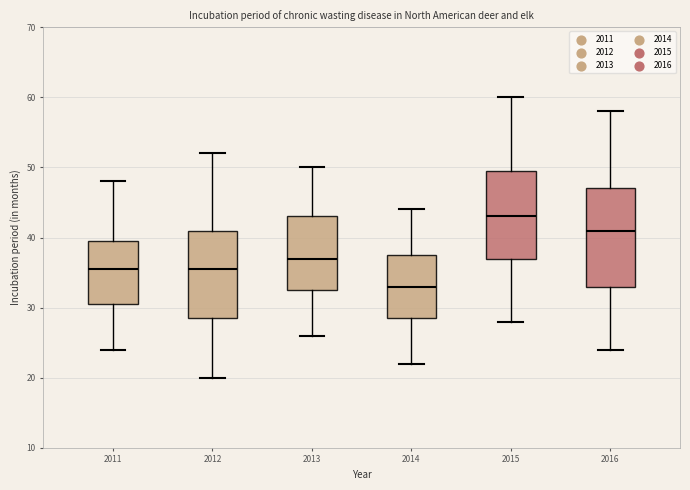

Reading left to right, transcribe this box plot: for each box, give where its median line is, the range the box spans, and where its two whiskers end, as read against the y-axis. The values are not printed on the chart, so give them approximately, as read against the axis.

2011: median 36, box 31 to 40, whiskers 24 to 48
2012: median 36, box 29 to 41, whiskers 20 to 52
2013: median 37, box 33 to 43, whiskers 26 to 50
2014: median 33, box 29 to 38, whiskers 22 to 44
2015: median 43, box 37 to 50, whiskers 28 to 60
2016: median 41, box 33 to 47, whiskers 24 to 58